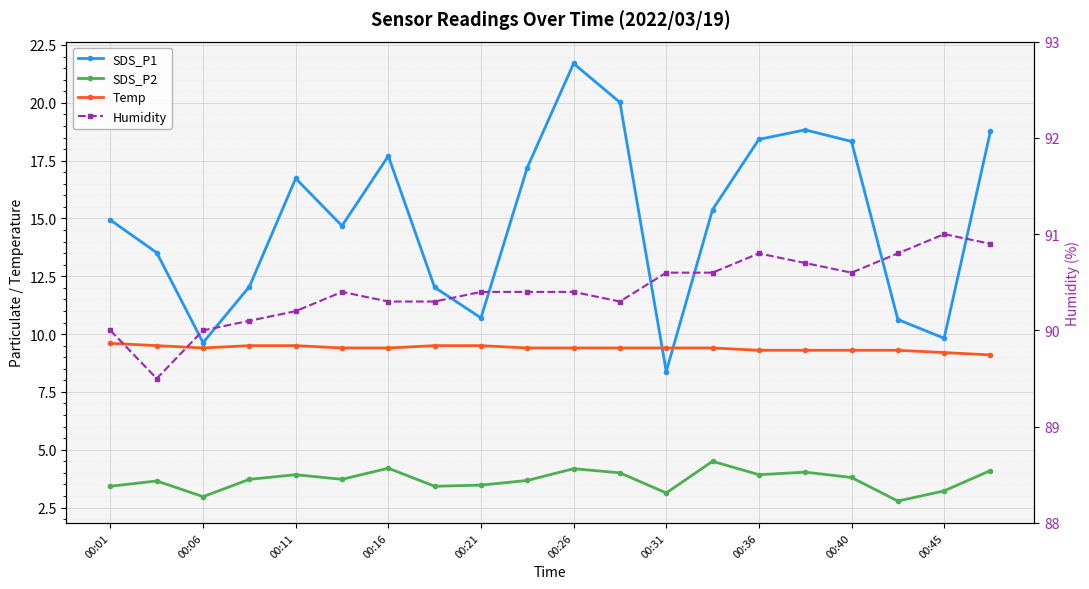

Which has a higher value, 11 or 13?

11